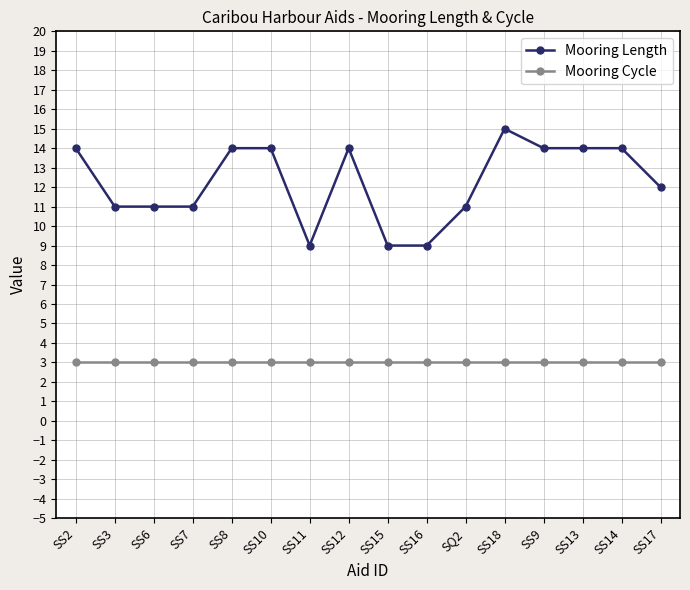

Is this an area chart (filled region under the line)?

No